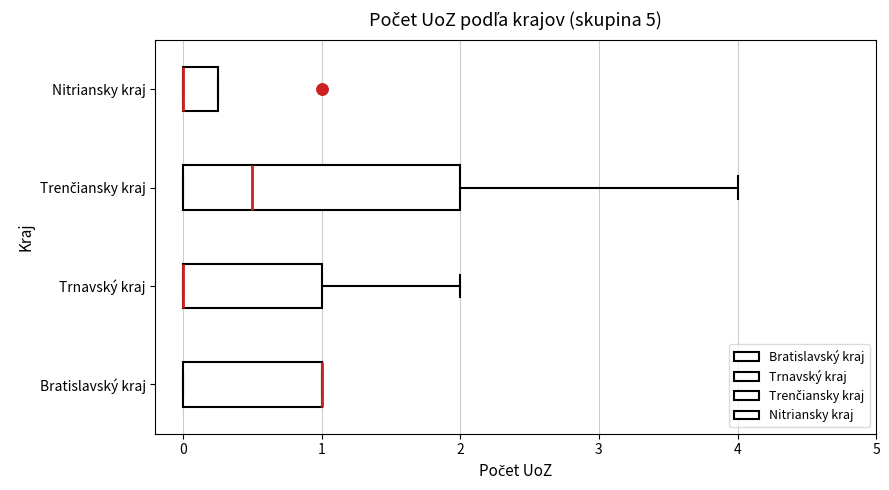

Where is the right edge of the box for Trenčiansky kraj on the x-axis? The values are not printed on the chart, so give them approximately, as read against the axis.

2.0